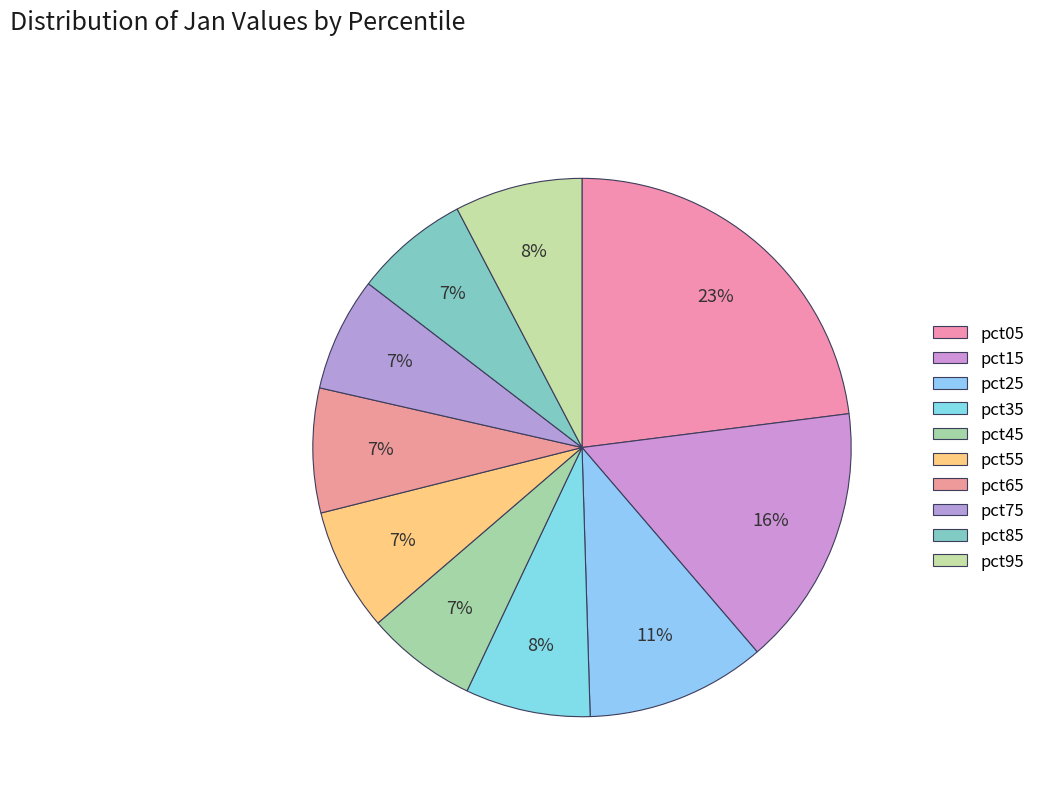

The pct65 slice represents 7% of the pie. True or false?

True